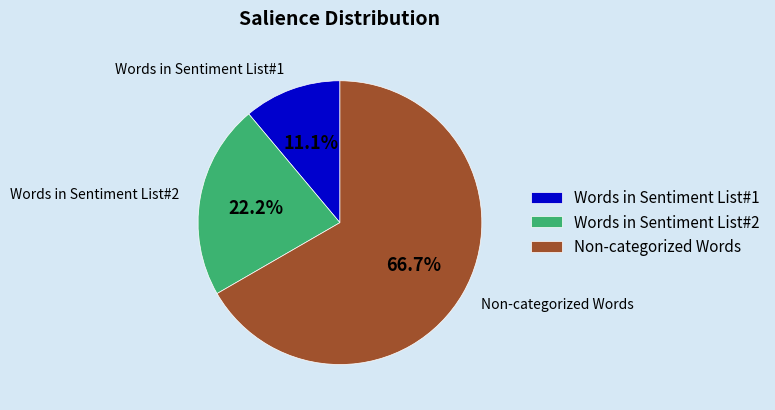

Which slice is the smallest?

Words in Sentiment List#1